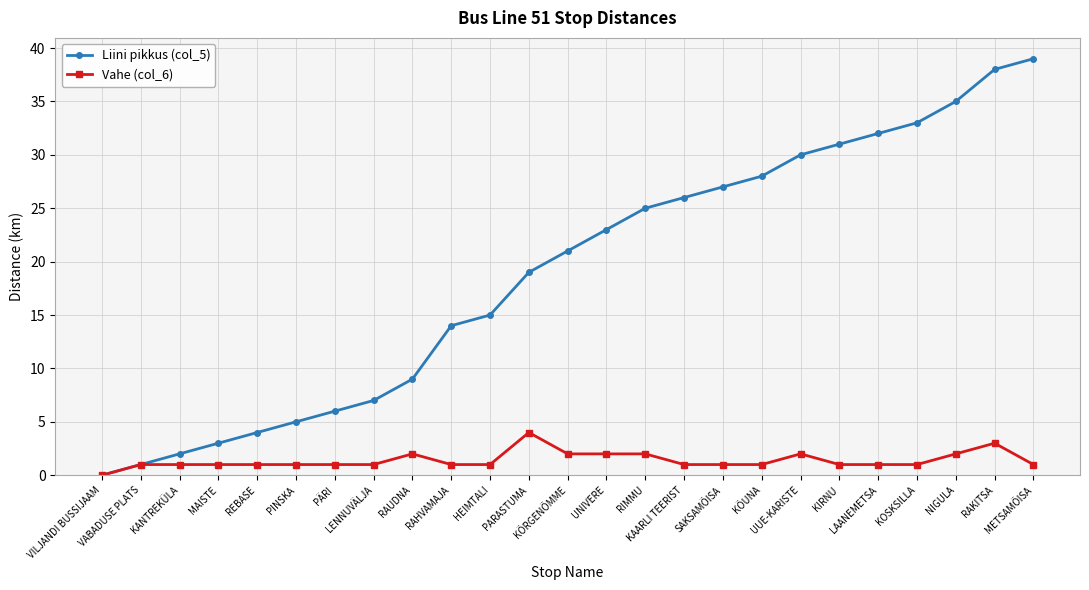

True or false: Liini pikkus (col_5) has more than 1 interior local peaks.

False